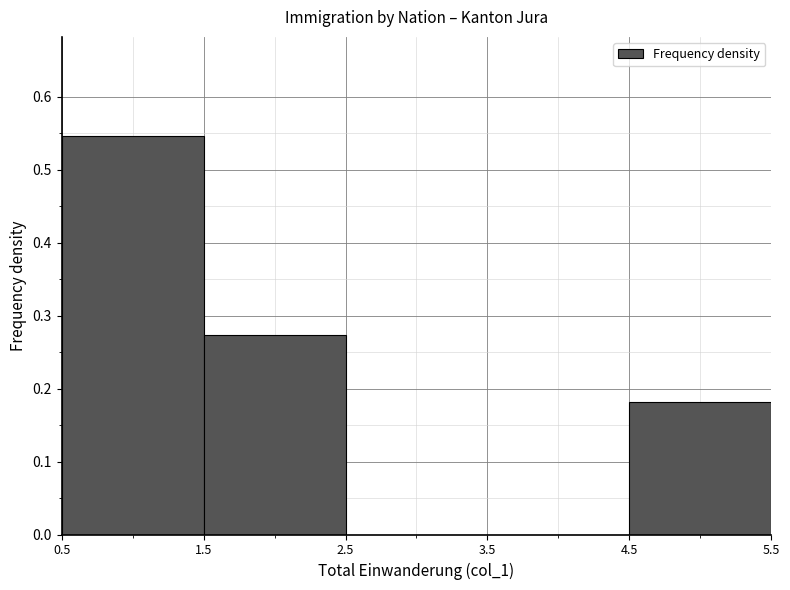

Reading left to right, transcribe this chart: for each bar, give the range it covers on the x-axis and its height. The values are not printed on the chart, so give them approximately, as read against the axis.

0.5 to 1.5: 0.55
1.5 to 2.5: 0.27
2.5 to 3.5: 0
3.5 to 4.5: 0
4.5 to 5.5: 0.18